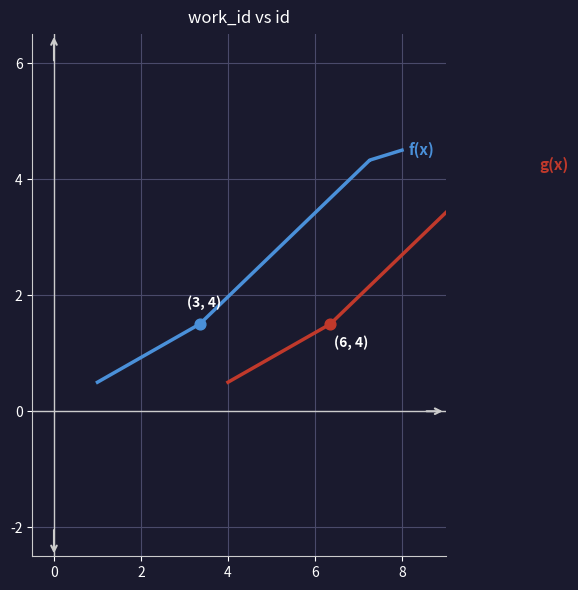

Which series contains the lowest Y value?

f(x)